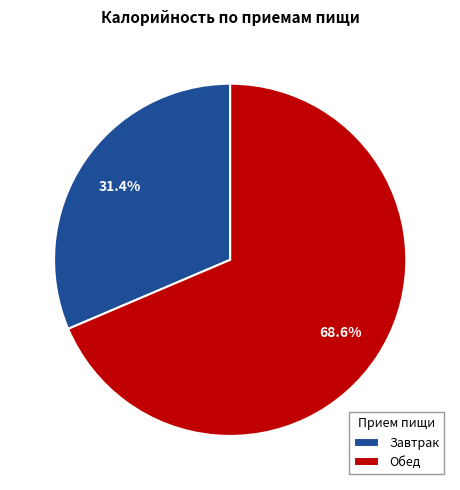

What is the largest slice in the pie chart?

Обед